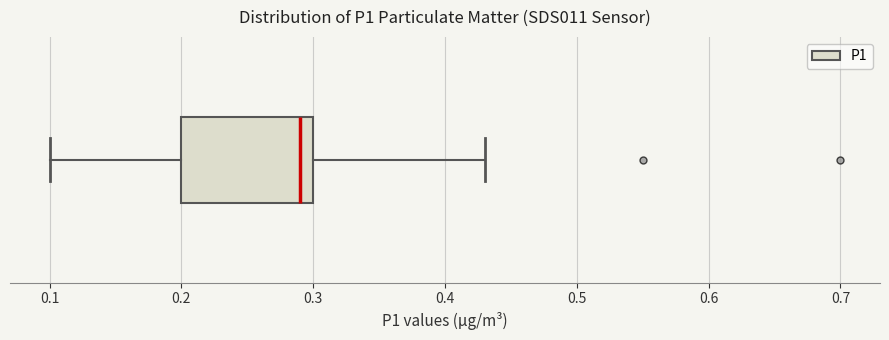

Where does the right whisker of the box end on the x-axis? The values are not printed on the chart, so give them approximately, as read against the axis.

0.43